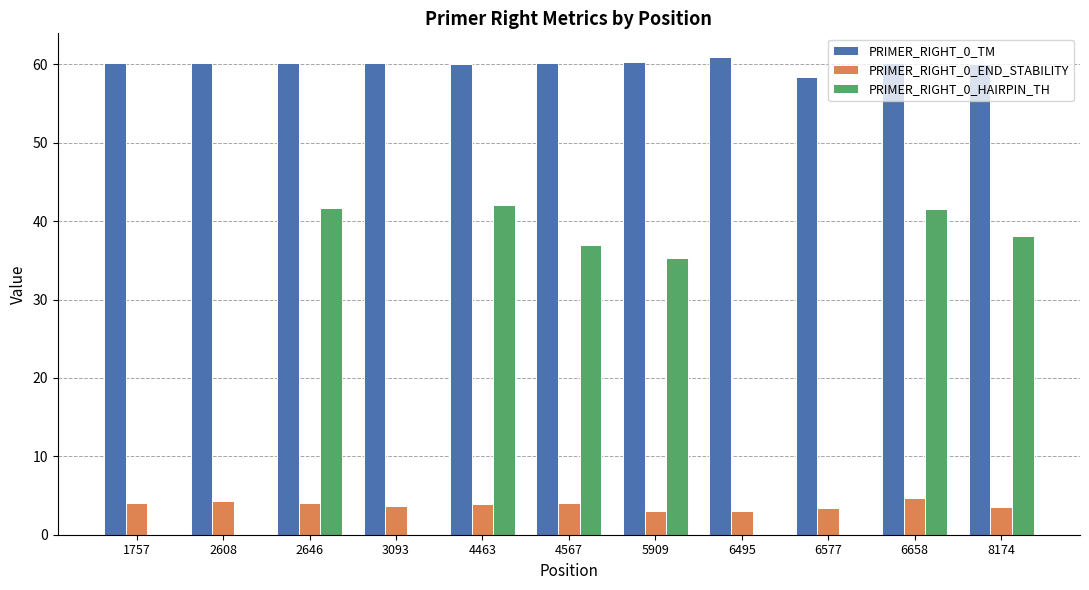

What is the sum of all PRIMER_RIGHT_0_TM values?

660.4